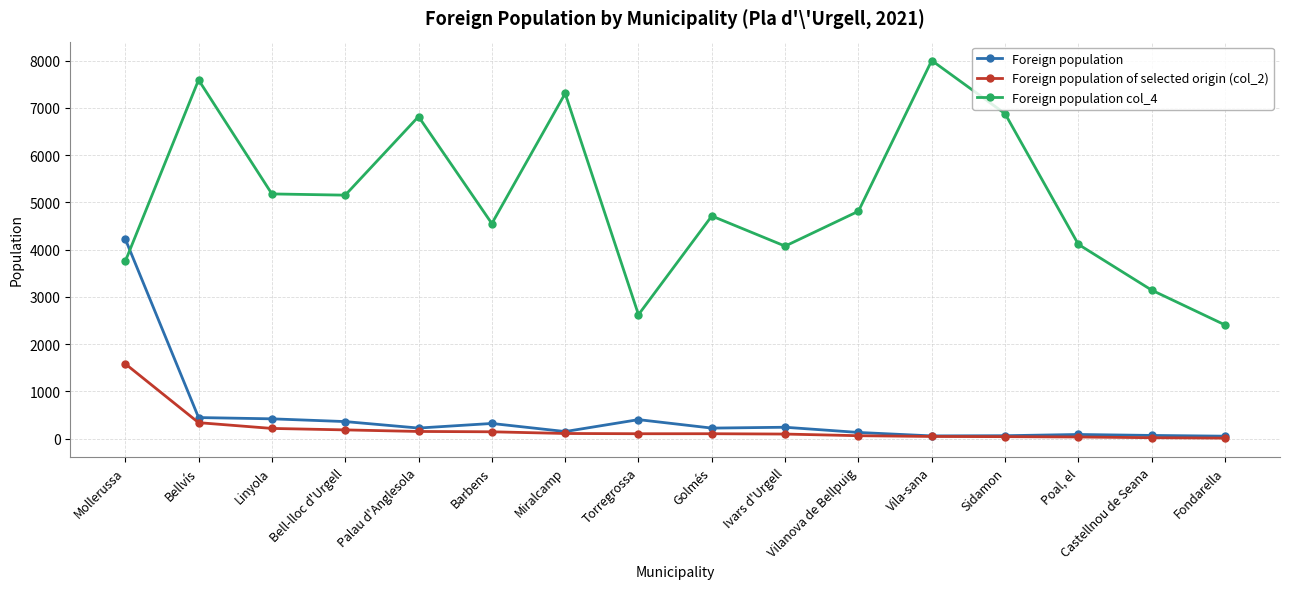

What is the total value across all series at Linyola?

5817